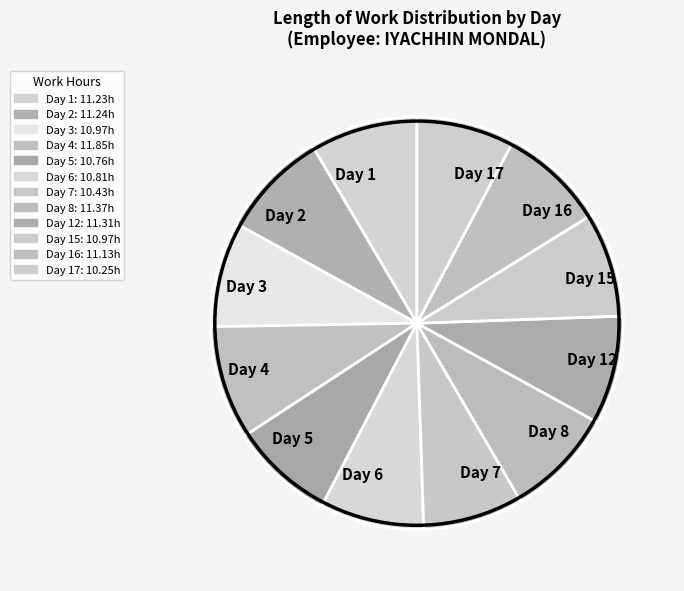

Do Day 5 and Day 15 together represent more than half of the pie?

No